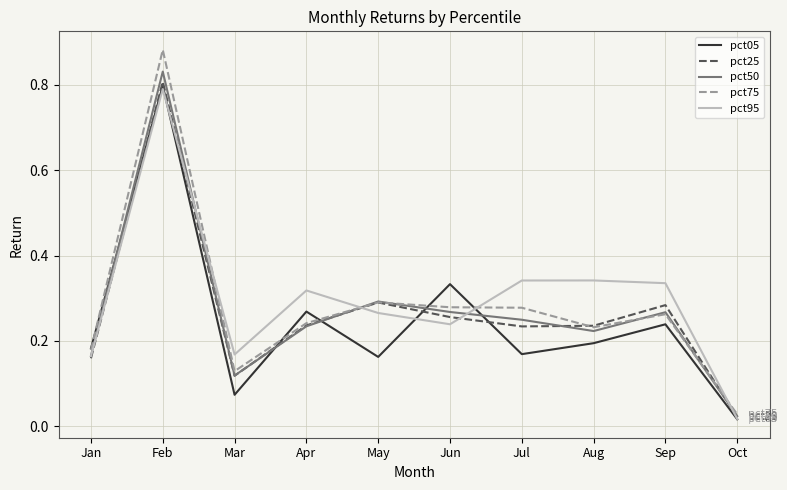

What is the total value across all series at Apr?

1.3